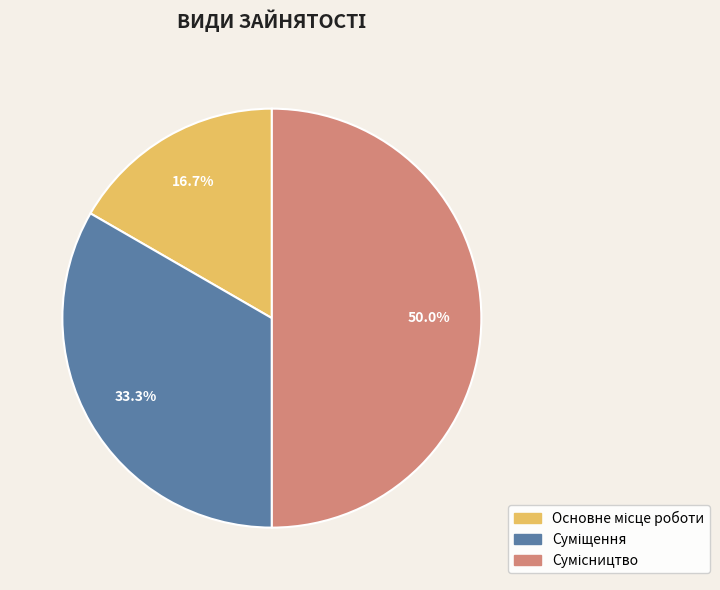

What is the smallest slice in the pie chart?

Основне місце роботи